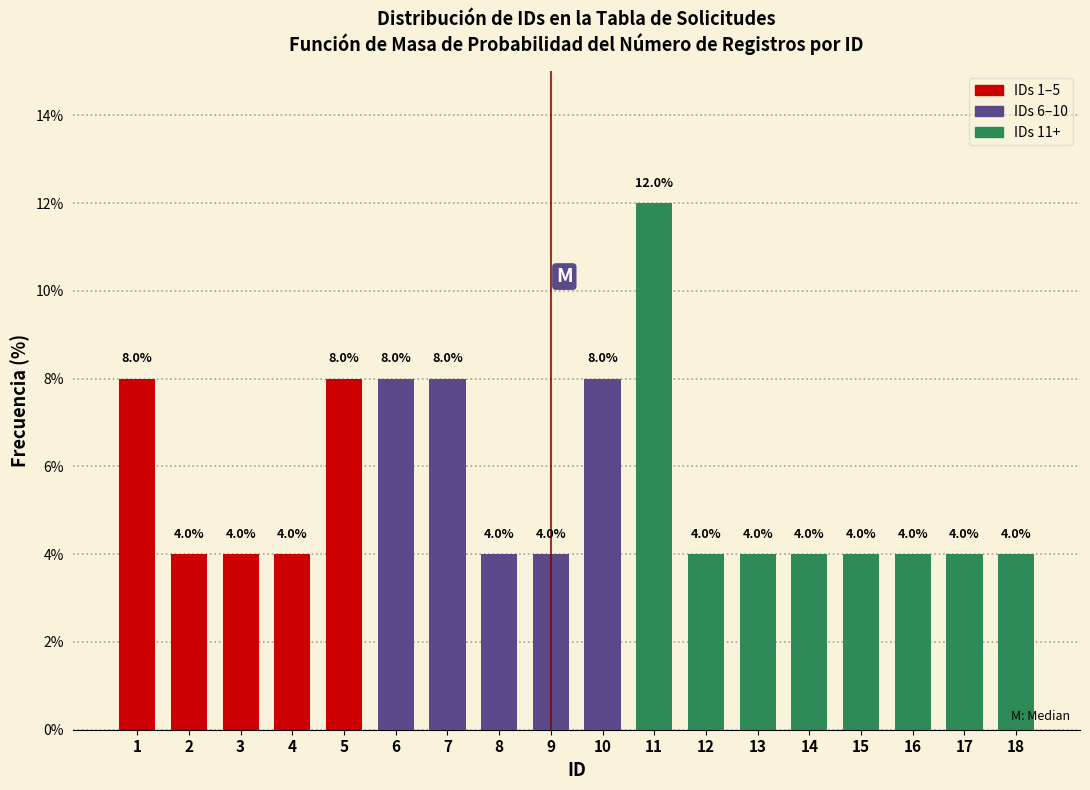

Reading right to left, extract all data points from this chart.

18=4	17=4	16=4	15=4	14=4	13=4	12=4	11=12	10=8	9=4	8=4	7=8	6=8	5=8	4=4	3=4	2=4	1=8